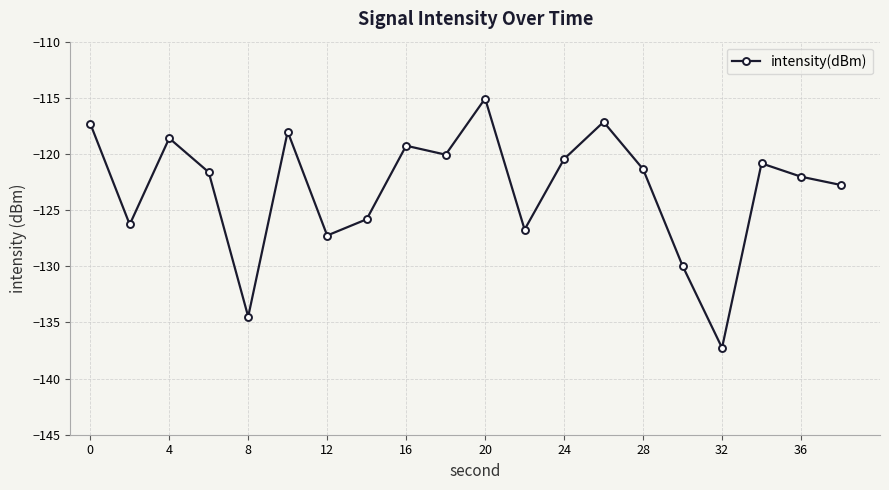

What is the greatest value displayed?

-115.1